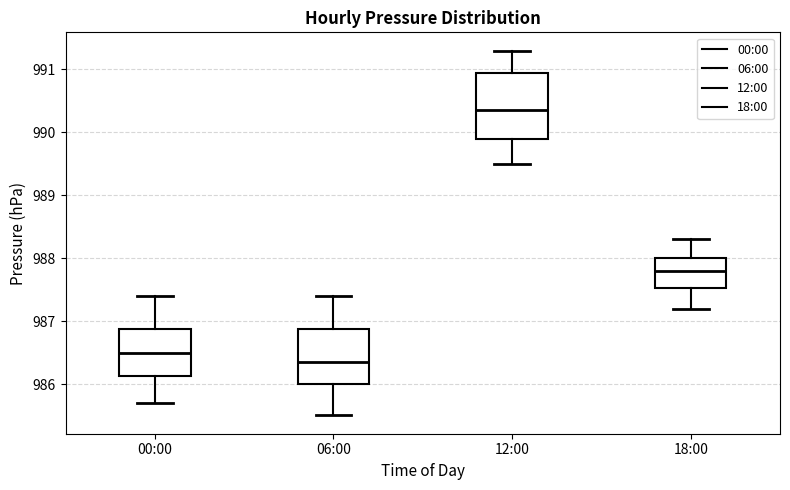

Which box's median line is the highest?

12:00